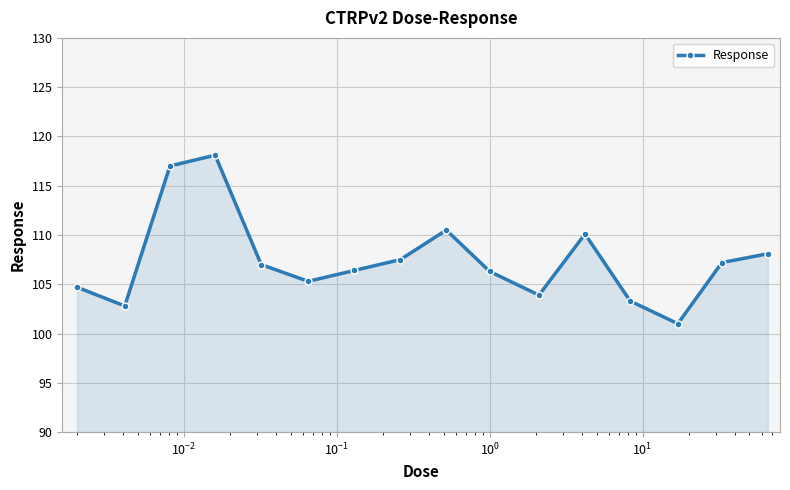

What is the value of the 13th point from the left?

103.3